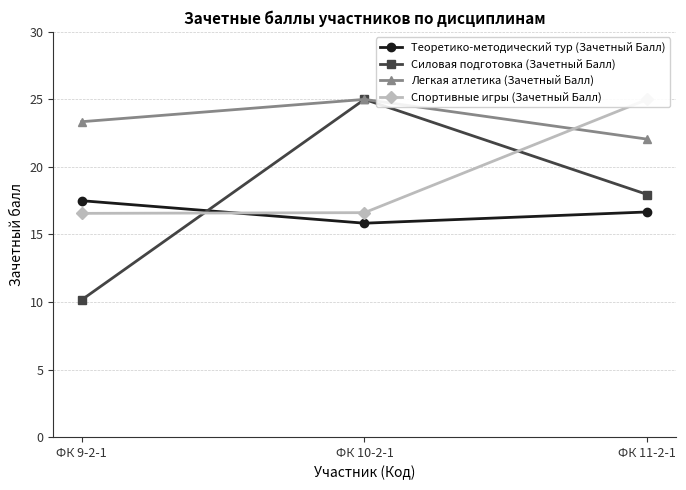

Is the value of Силовая подготовка (Зачетный Балл) at ФК 9-2-1 greater than the value of Легкая атлетика (Зачетный Балл) at ФК 10-2-1?

No